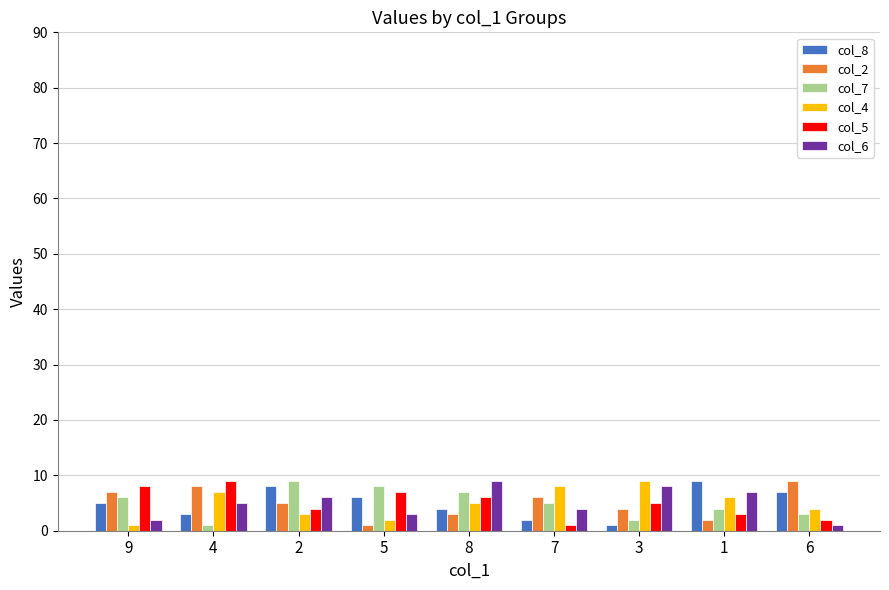

How many bars are there in each group?

6